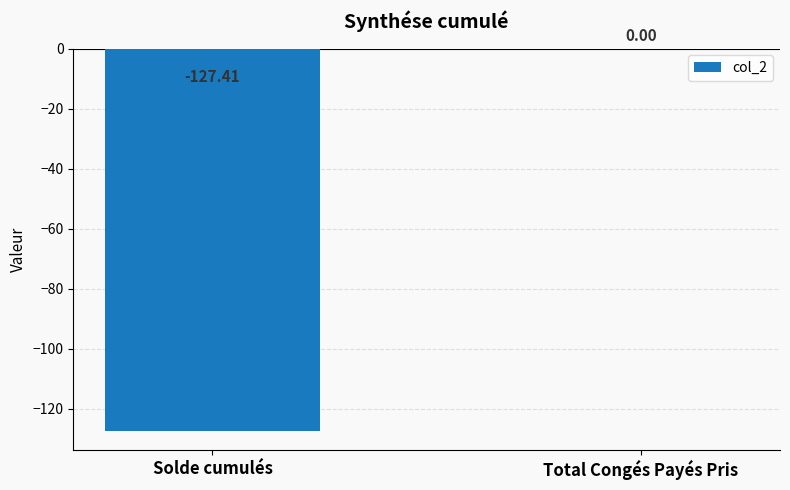

At which label is the value closest to -63?

Total Congés Payés Pris